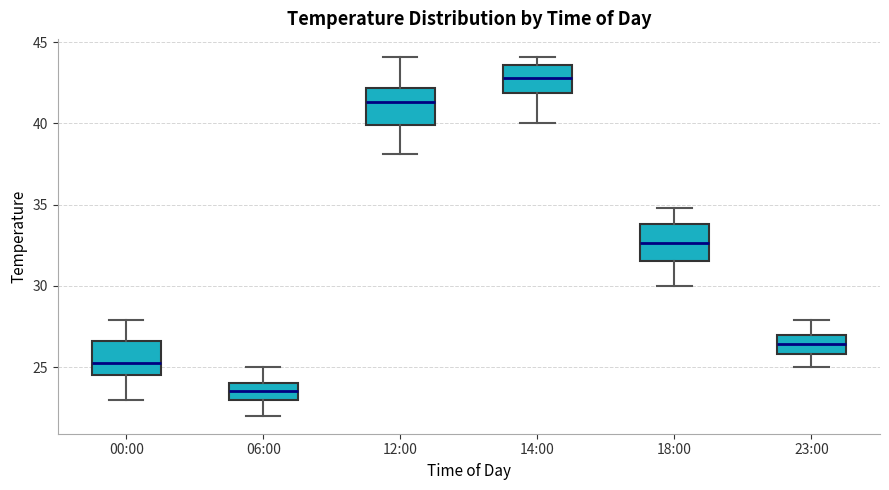

Which box has the lowest median line?

06:00